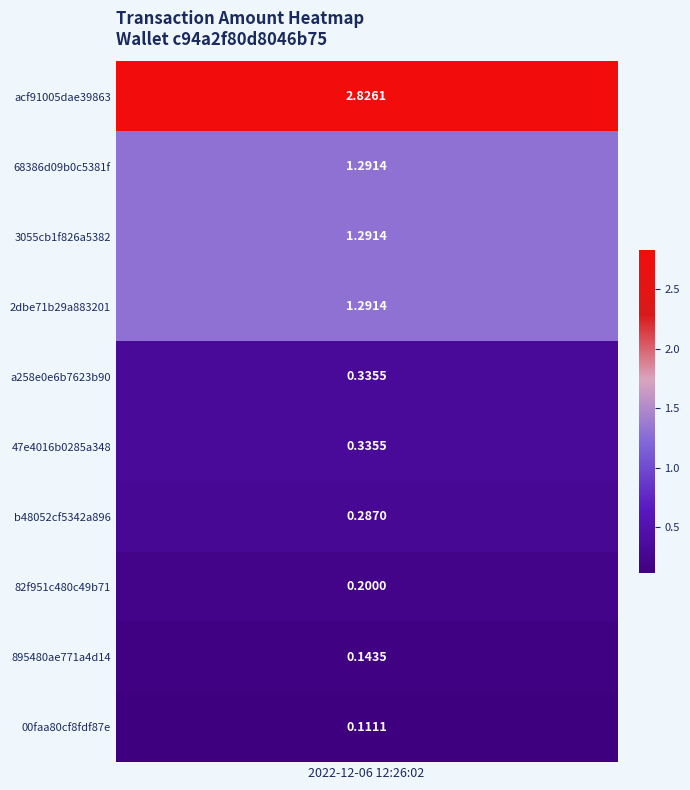

The value at 5 is 0.3. True or false?

True